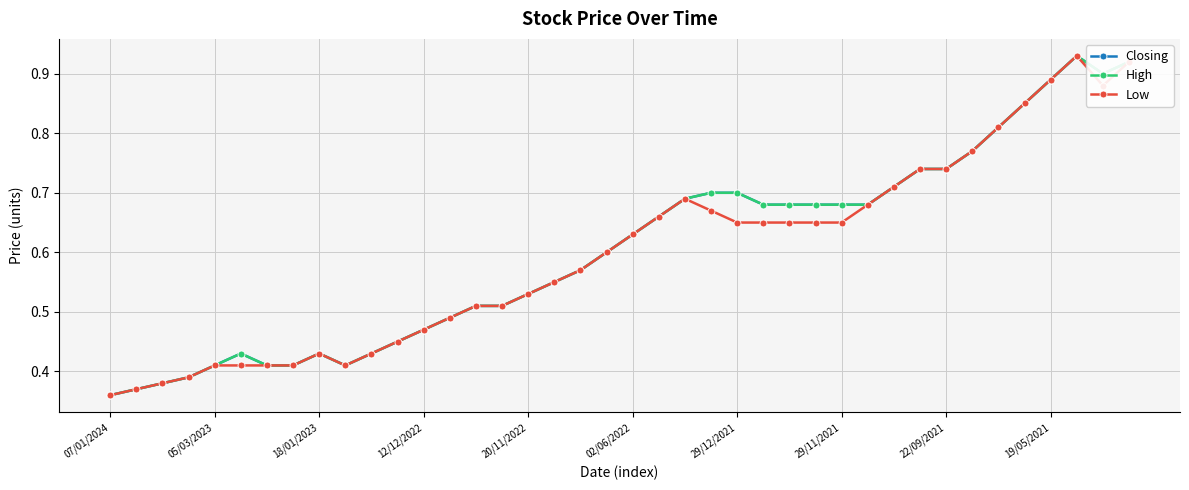

Which category has the lowest value in the High series?

07/01/2024